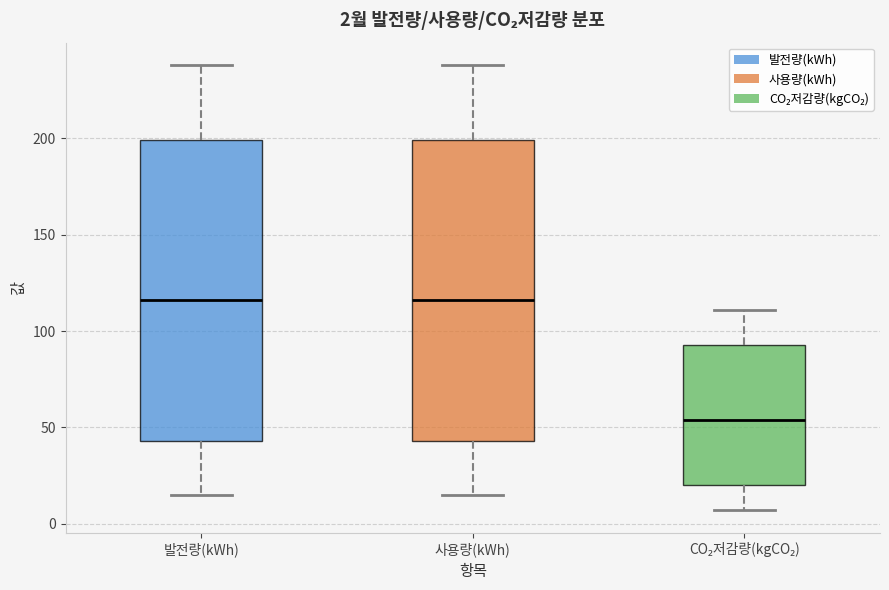

Which box's median line is the lowest?

CO₂저감량(kgCO₂)